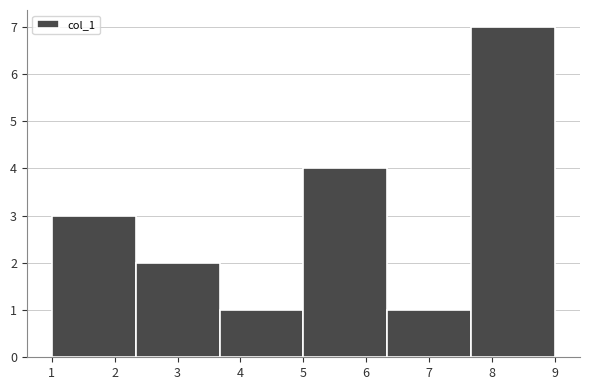

Which range on the x-axis has the tallest bar?

7.7 to 9.0